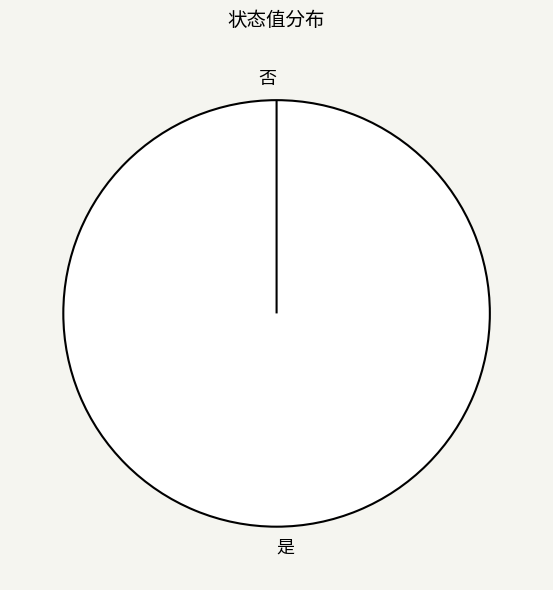

To the nearest percent, what is the combined percentage of 是 and 否?

100%